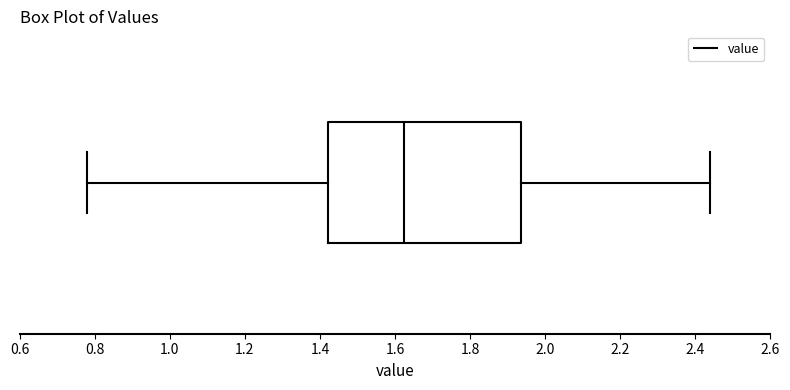

Transcribe this box plot: give where the median line is, the range the box spans, and where the two whiskers end, as read against the x-axis. The values are not printed on the chart, so give them approximately, as read against the axis.

median 1.62, box 1.42 to 1.94, whiskers 0.78 to 2.44